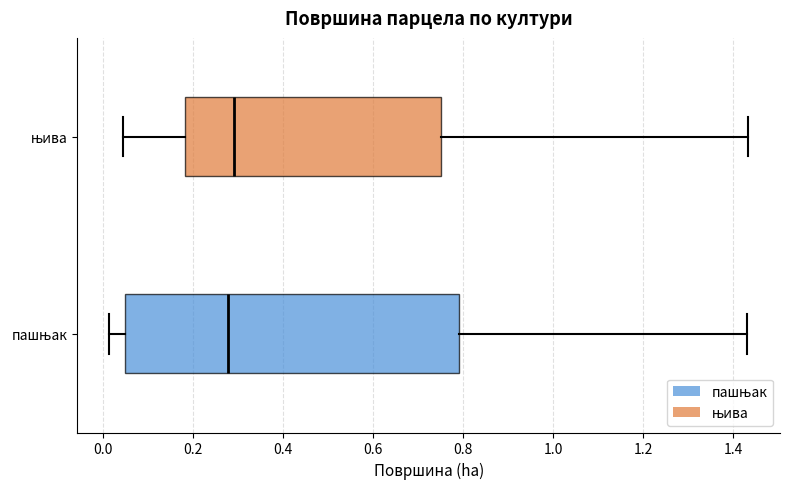

Reading bottom to top, transcribe this box plot: for each box, give where its median line is, the range the box spans, and where its two whiskers end, as read against the x-axis. The values are not printed on the chart, so give them approximately, as read against the axis.

пашњак: median 0.28, box 0.04 to 0.80, whiskers 0.02 to 1.42
њива: median 0.30, box 0.18 to 0.76, whiskers 0.04 to 1.44